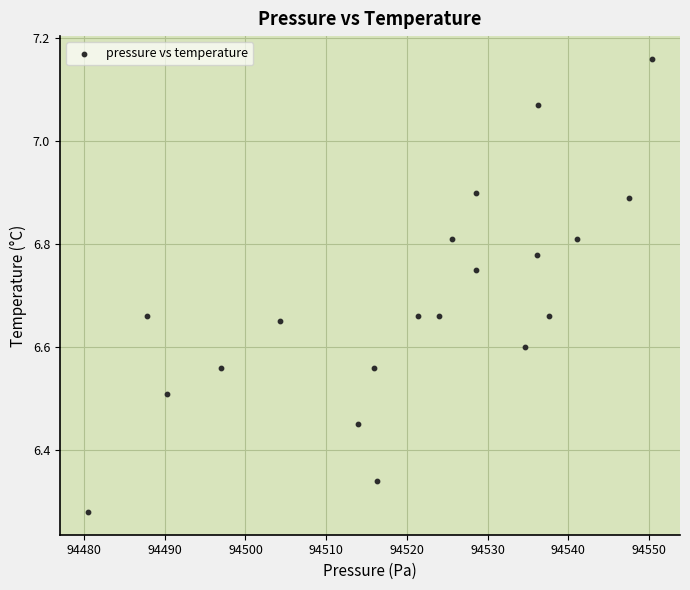

What is the range of X values (max minus min)?

69.8